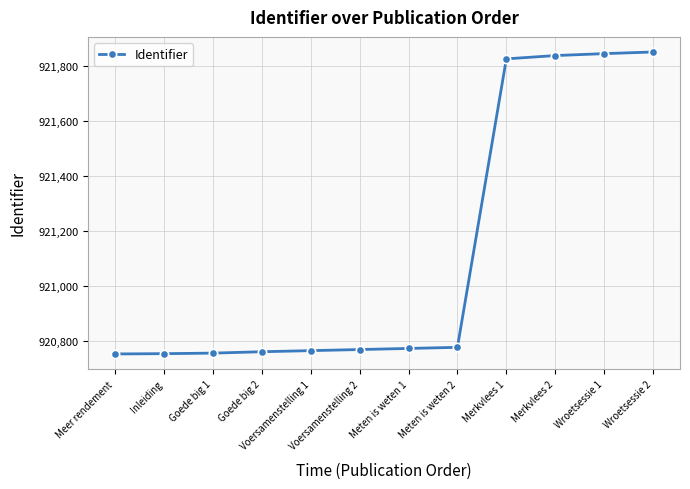

What is the average value?

921122